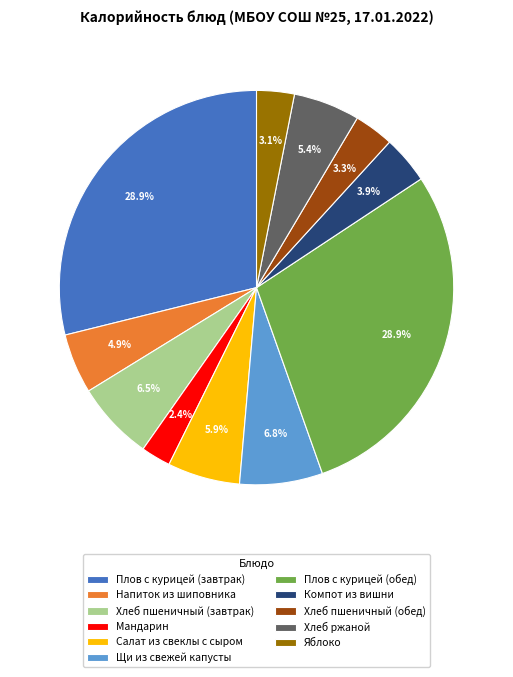

Which has a higher value, Компот из вишни or Плов с курицей (завтрак)?

Плов с курицей (завтрак)